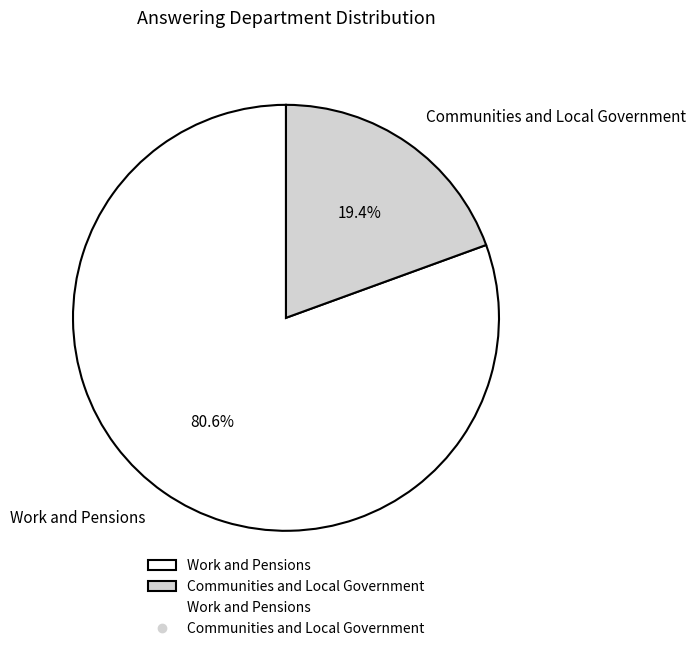

To the nearest percent, what is the difference between the Communities and Local Government and Work and Pensions slice percentages?

61%